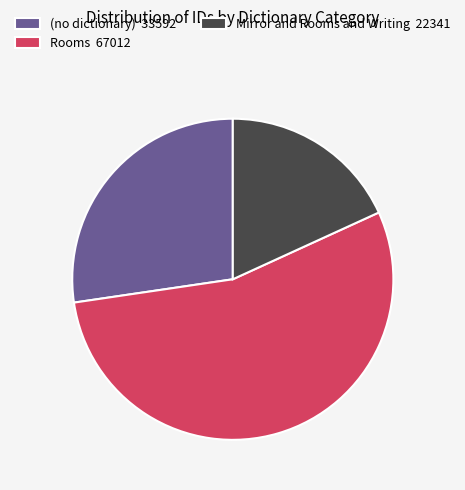

What is the ratio of the value at Rooms 67012 to the value at Mirror and Rooms and Writing 22341?

3.0